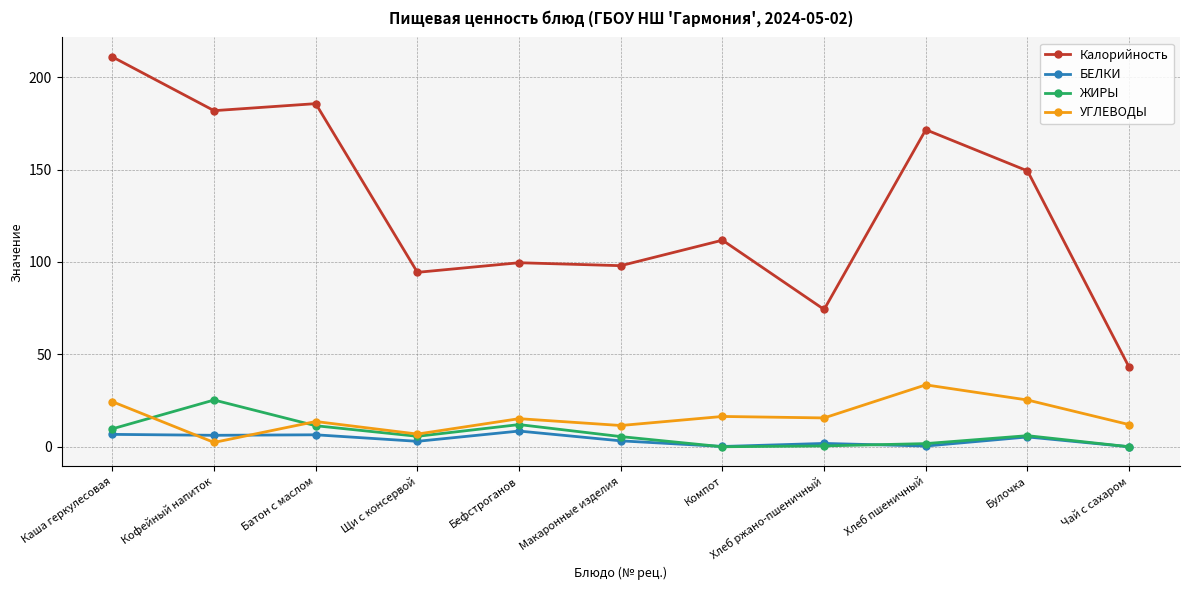

Rank the series at Кофейный напиток from highest to lowest value.

Калорийность, ЖИРЫ, БЕЛКИ, УГЛЕВОДЫ